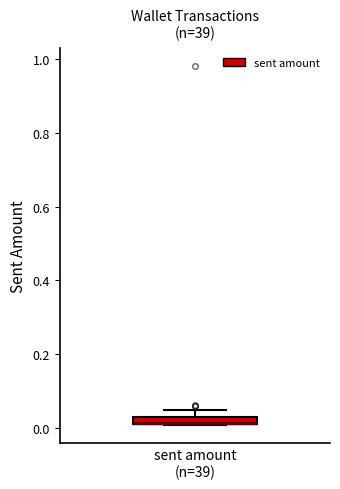

Where is the upper edge of the box for sent amount (n=39) on the y-axis? The values are not printed on the chart, so give them approximately, as read against the axis.

0.02